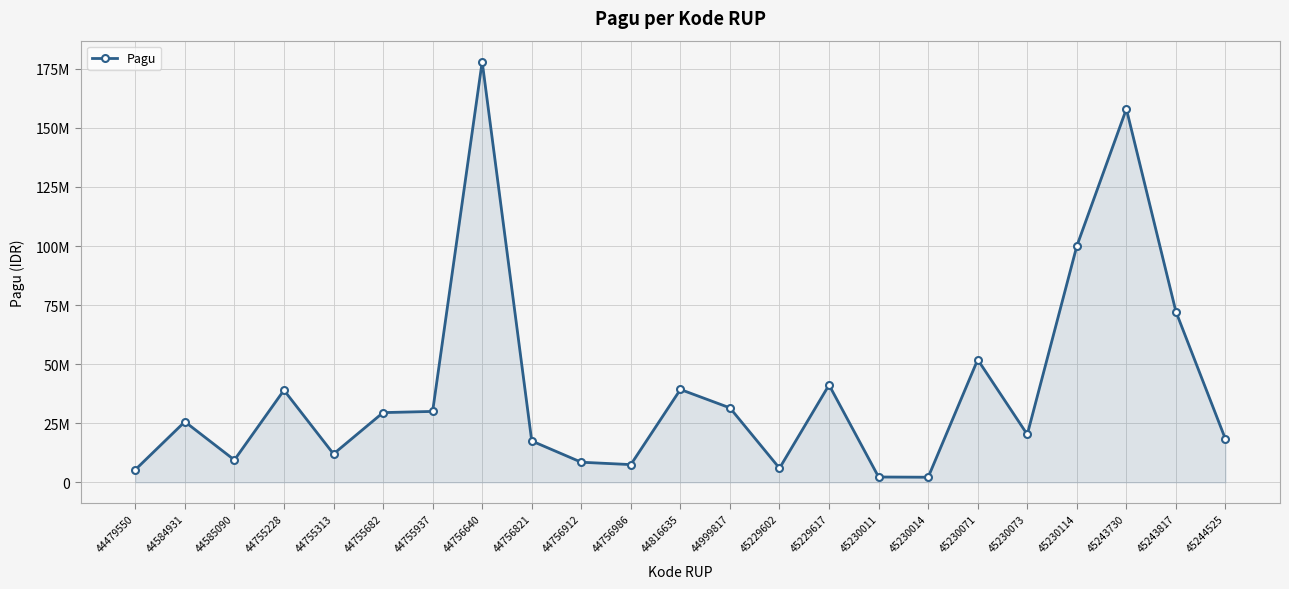

Does the chart have visible grid lines?

Yes